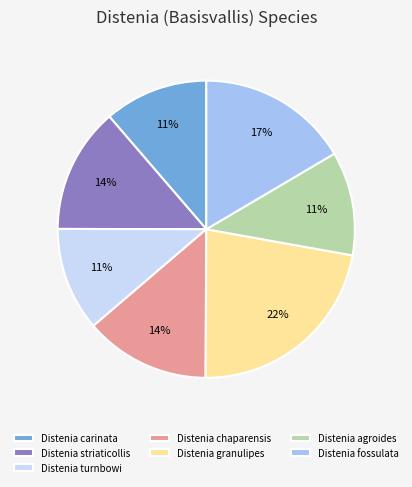

How many segments does this pie chart have?

7